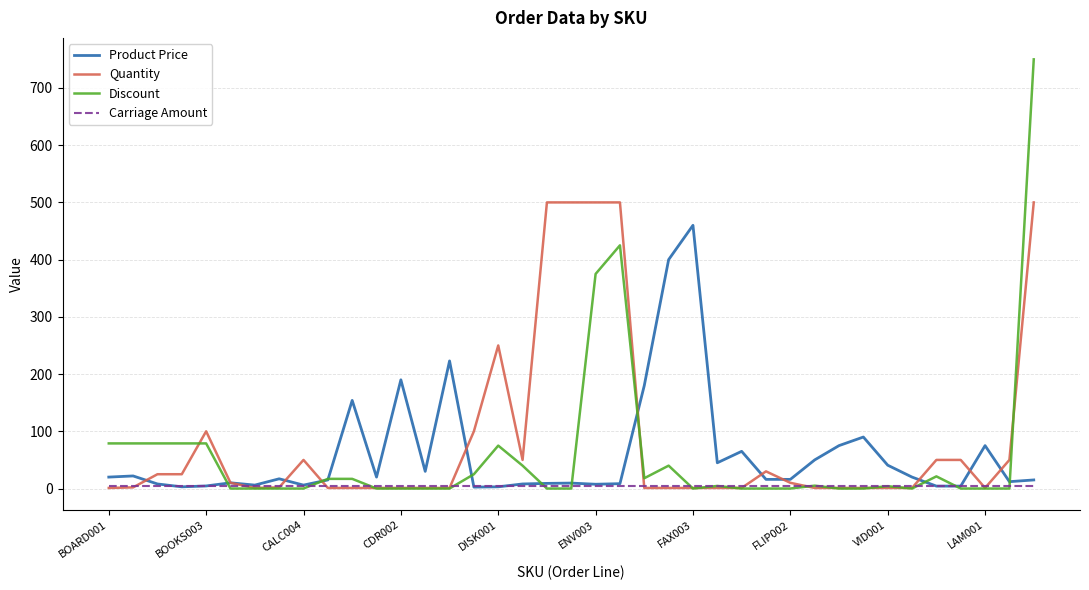

Rank the series by their maximum value, from lowest to highest.

Carriage Amount, Product Price, Quantity, Discount